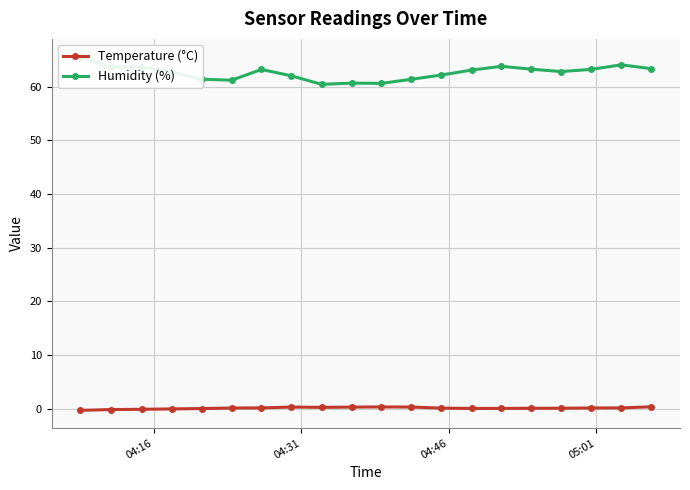

Rank the series by their average value, from lowest to highest.

Temperature (°C), Humidity (%)